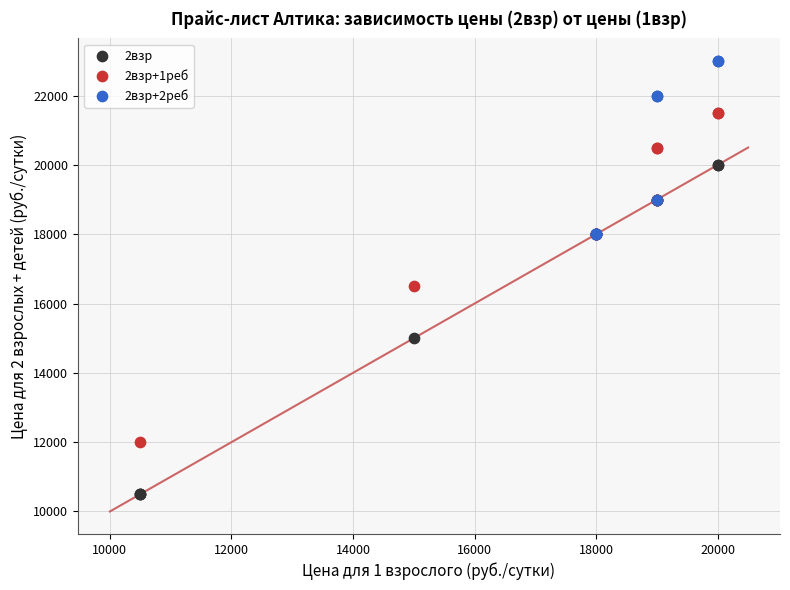

Which series reaches the maximum Y coordinate?

2взр+2реб